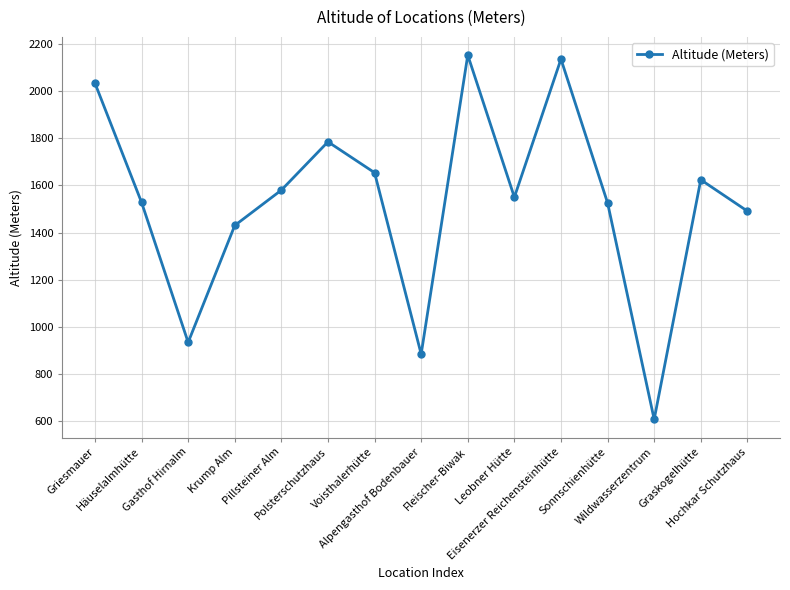

How many points are higher than both their immediate neighbors (excluding endpoints)?

4